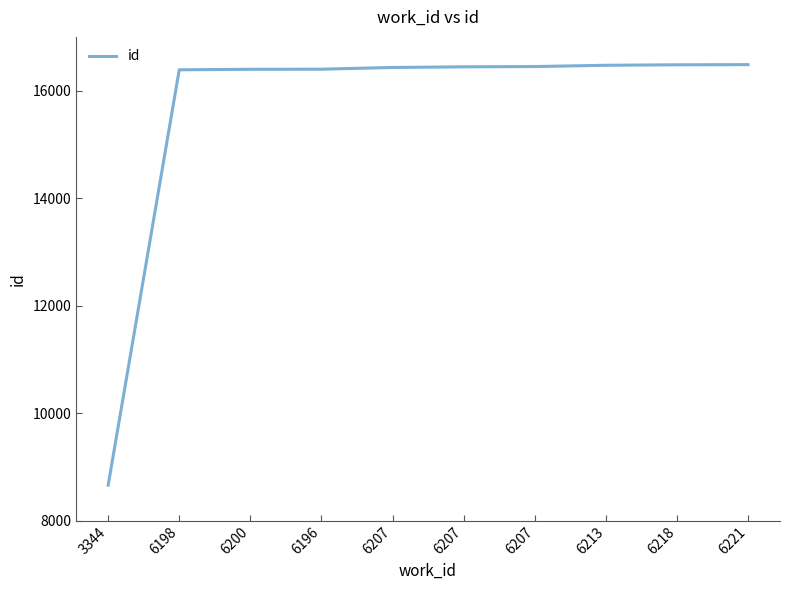

Reading left to right, extract all data points from this chart.

3344=8661	6198=16388	6200=16397	6196=16399	6207=16431	6207=16443	6207=16448	6213=16472	6218=16481	6221=16484